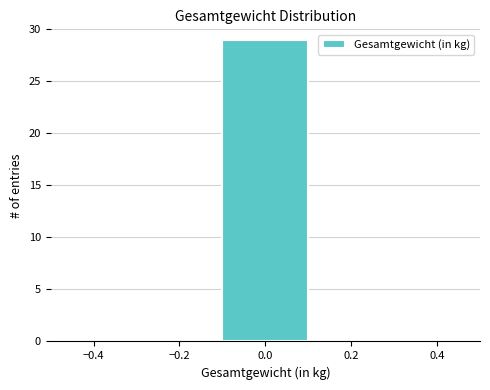

Reading left to right, transcribe this chart: for each bar, give the range it covers on the x-axis and its height. The values are not printed on the chart, so give them approximately, as read against the axis.

-0.5 to -0.3: 0
-0.3 to -0.1: 0
-0.1 to 0.1: 29
0.1 to 0.3: 0
0.3 to 0.5: 0